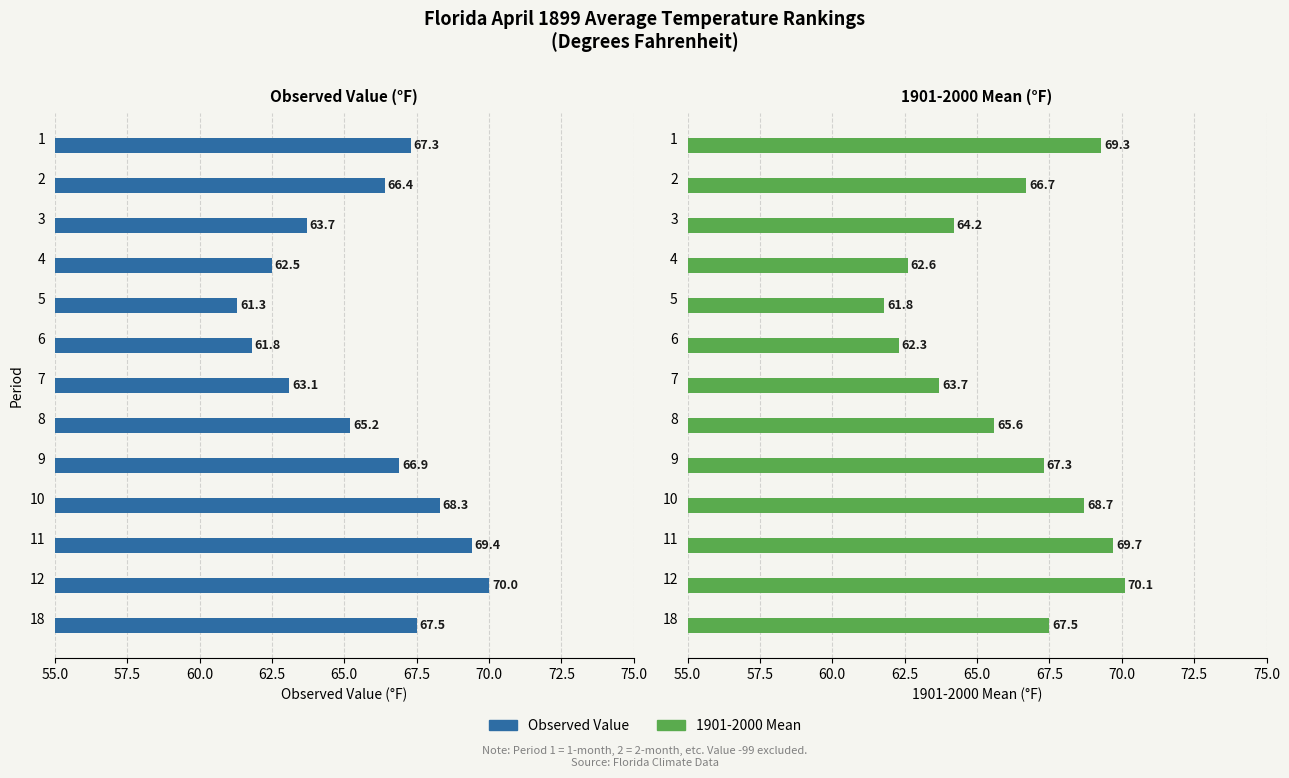

What is the minimum value for 1901-2000 Mean?

61.8